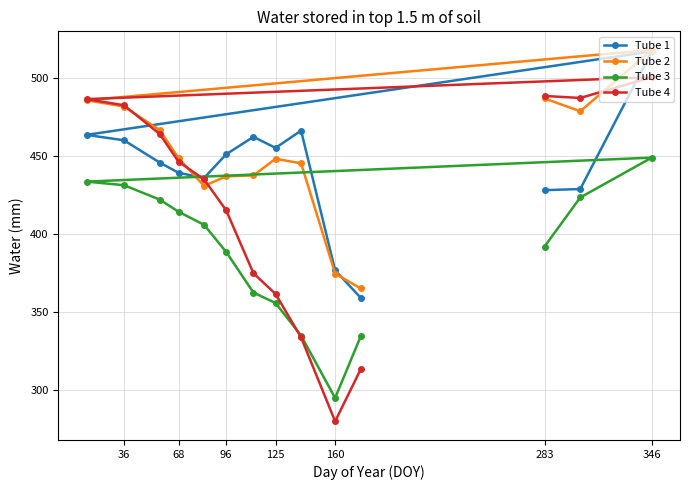

The Tube 4 series shows 800.7 at 283. True or false?

False